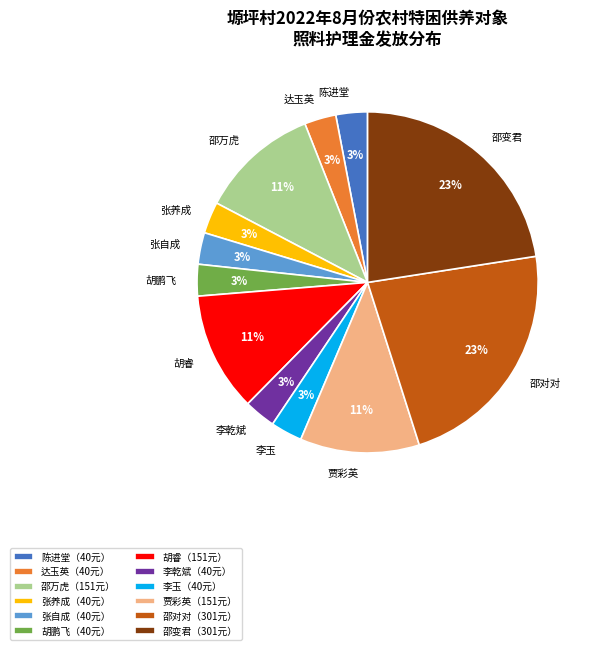

Does 邵变君 represent more than half of the total?

No